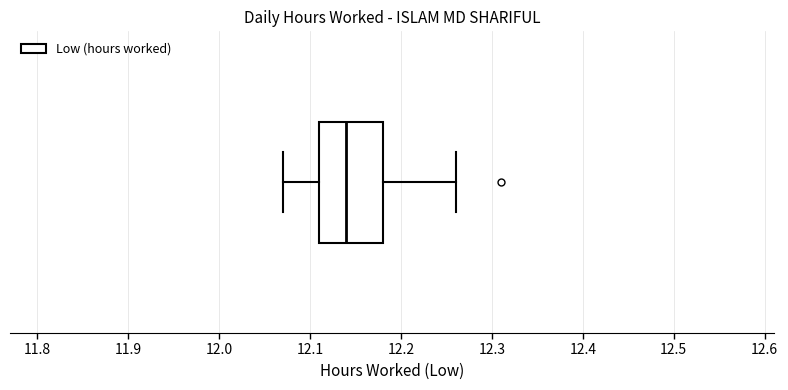

Transcribe this box plot: give where the median line is, the range the box spans, and where the two whiskers end, as read against the x-axis. The values are not printed on the chart, so give them approximately, as read against the axis.

median 12.14, box 12.11 to 12.18, whiskers 12.07 to 12.26